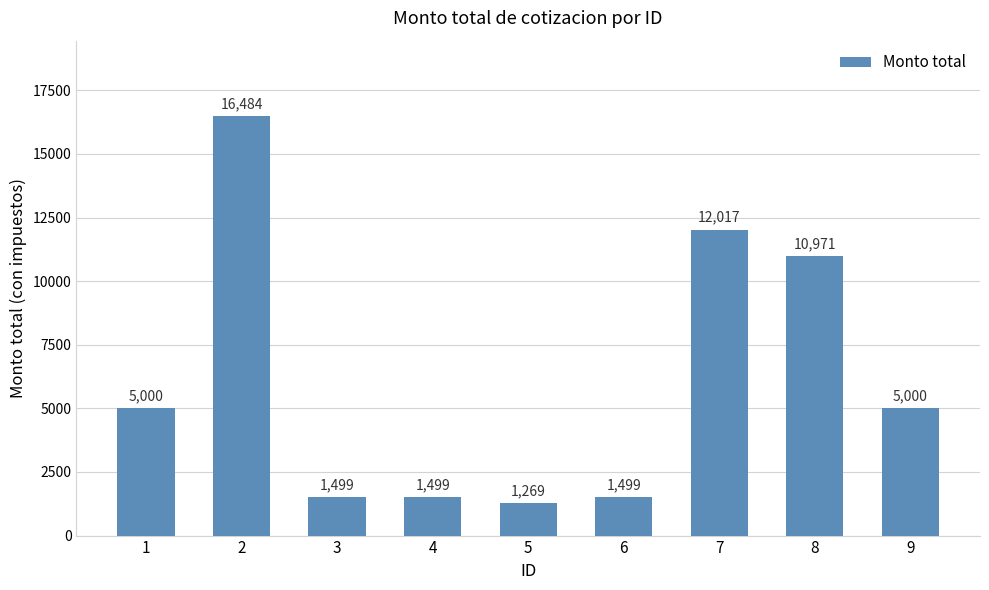

What is the difference between the values at 9 and 3?

3501